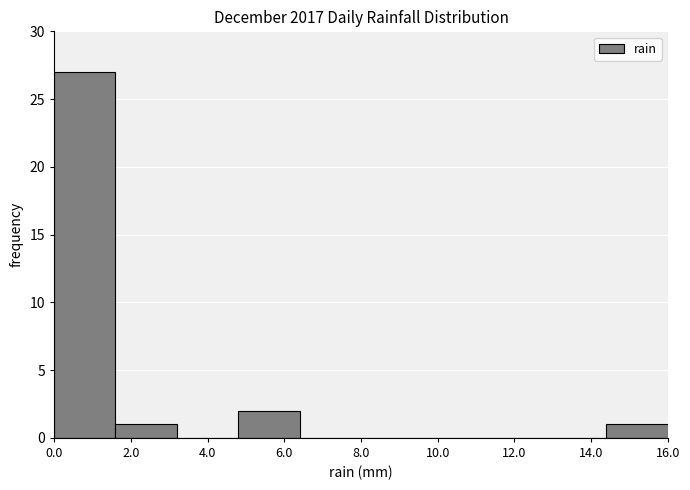

Which range on the x-axis has the tallest bar?

0.0 to 1.6